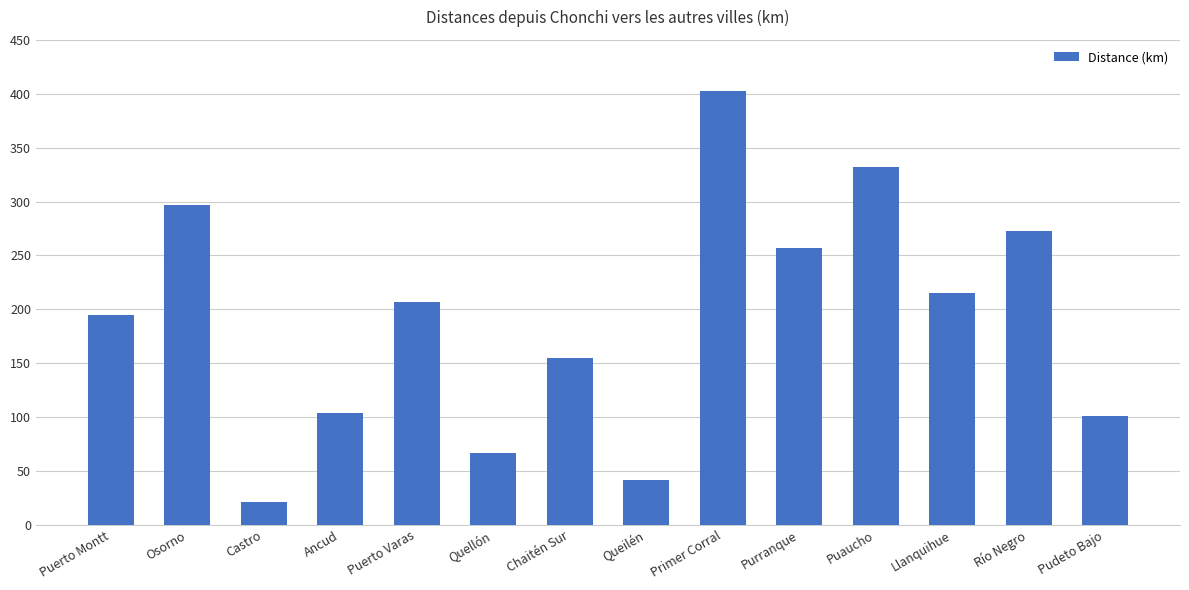

At which label is the value closest to 212?

Llanquihue